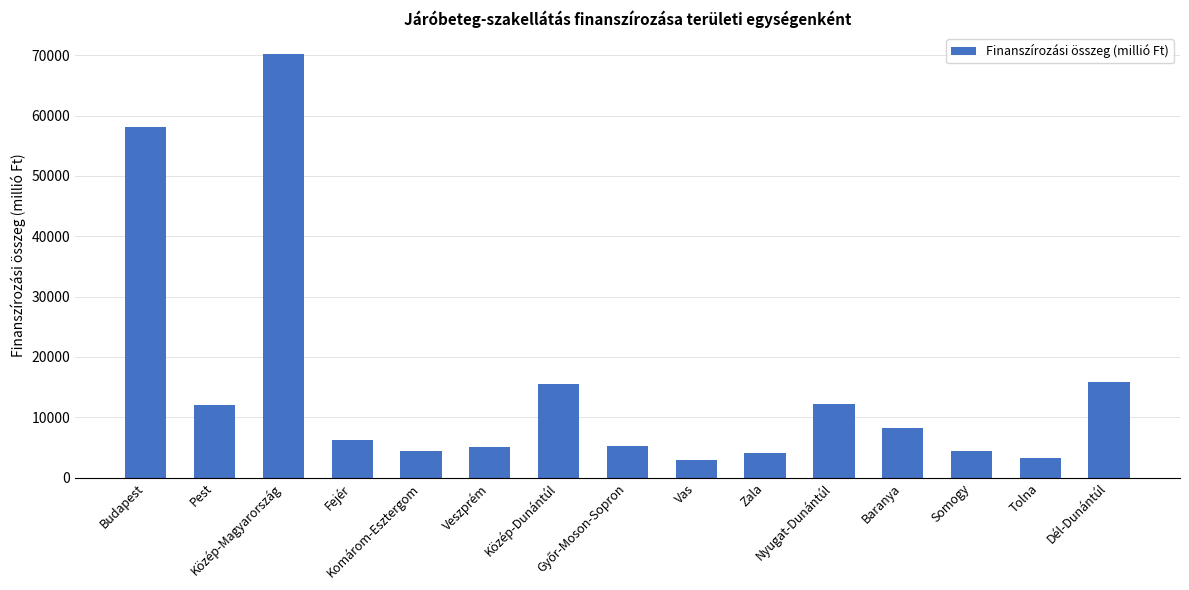

How many data points are above 6178?

8